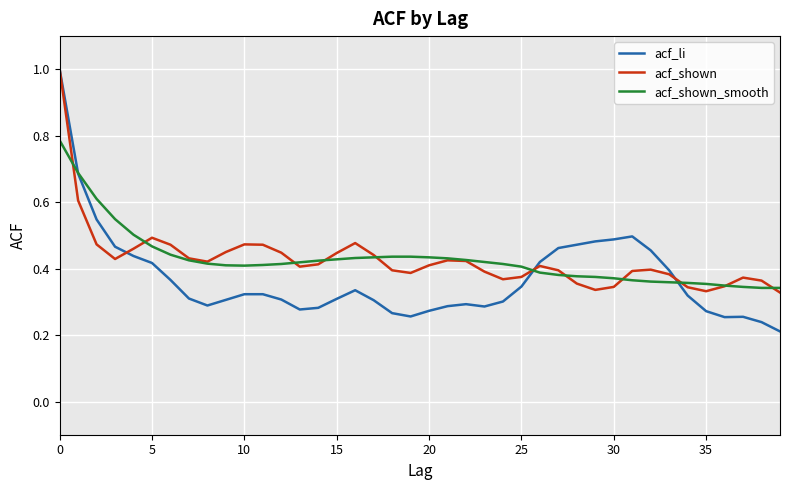

How many times do acf_li and acf_shown_smooth cross each other?

3